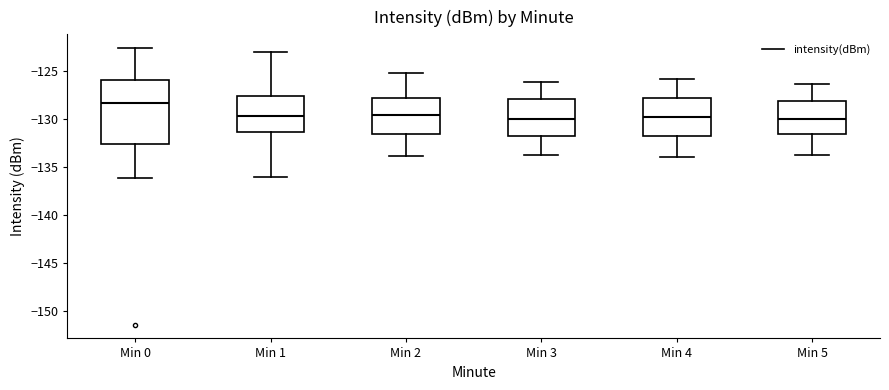

Reading left to right, read every box against the y-axis: the position of its median line, the range the box covers, and the ends of its whiskers. The values are not printed on the chart, so give them approximately, as read against the axis.

Min 0: median -128.5, box -132.5 to -126.0, whiskers -136.0 to -122.5
Min 1: median -129.5, box -131.5 to -127.5, whiskers -136.0 to -123.0
Min 2: median -129.5, box -131.5 to -127.5, whiskers -134.0 to -125.0
Min 3: median -130.0, box -131.5 to -128.0, whiskers -133.5 to -126.0
Min 4: median -130.0, box -132.0 to -128.0, whiskers -134.0 to -126.0
Min 5: median -130.0, box -131.5 to -128.0, whiskers -133.5 to -126.5